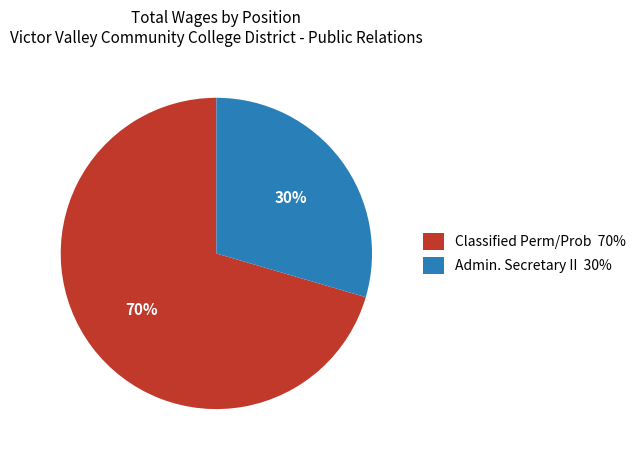

To the nearest percent, what is the average slice percentage?

50%